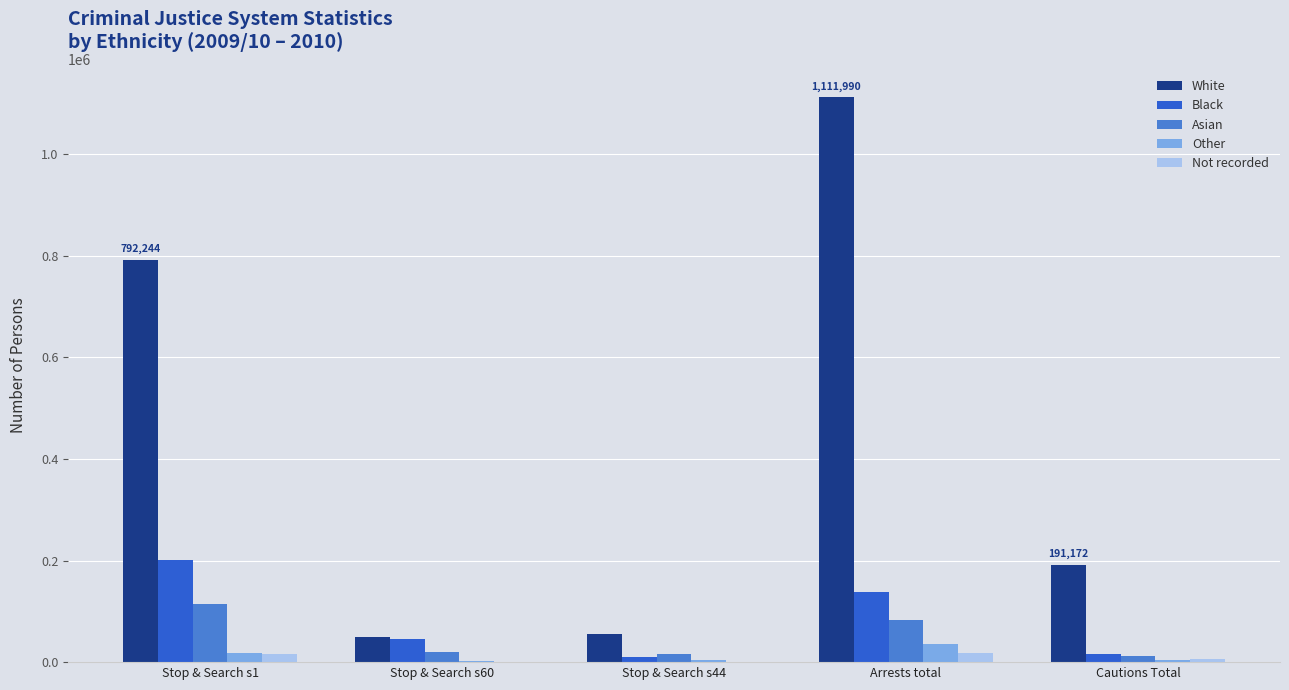

How many groups of bars are there?

5